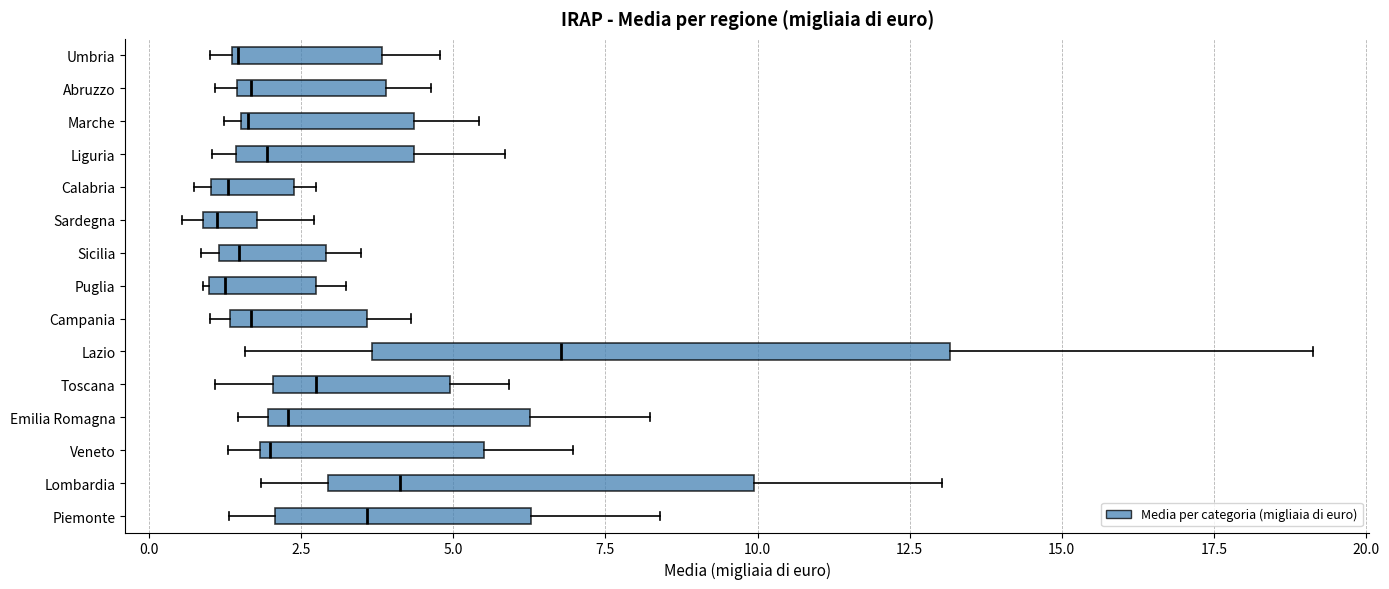

Reading bottom to top, transcribe this box plot: for each box, give where its median line is, the range the box spans, and where its two whiskers end, as read against the x-axis. The values are not printed on the chart, so give them approximately, as read against the axis.

Piemonte: median 3.5, box 2.0 to 6.5, whiskers 1.5 to 8.5
Lombardia: median 4.0, box 3.0 to 10.0, whiskers 2.0 to 13.0
Veneto: median 2.0 (just right of the box's left edge), box 2.0 to 5.5, whiskers 1.5 to 7.0
Emilia Romagna: median 2.5, box 2.0 to 6.5, whiskers 1.5 to 8.0
Toscana: median 2.5, box 2.0 to 5.0, whiskers 1.0 to 6.0
Lazio: median 7.0, box 3.5 to 13.0, whiskers 1.5 to 19.0
Campania: median 1.5 (just right of the box's left edge), box 1.5 to 3.5, whiskers 1.0 to 4.5
Puglia: median 1.0 (just right of the box's left edge), box 1.0 to 2.5, whiskers 1.0 to 3.0
Sicilia: median 1.5, box 1.0 to 3.0, whiskers 1.0 (just left of the box's left edge) to 3.5
Sardegna: median 1.0 (just right of the box's left edge), box 1.0 to 2.0, whiskers 0.5 to 2.5
Calabria: median 1.5, box 1.0 to 2.5, whiskers 0.5 to 2.5 (just right of the box's right edge)
Liguria: median 2.0, box 1.5 to 4.5, whiskers 1.0 to 6.0
Marche: median 1.5, box 1.5 to 4.5, whiskers 1.0 to 5.5
Abruzzo: median 1.5 (just right of the box's left edge), box 1.5 to 4.0, whiskers 1.0 to 4.5
Umbria: median 1.5, box 1.5 to 4.0, whiskers 1.0 to 5.0